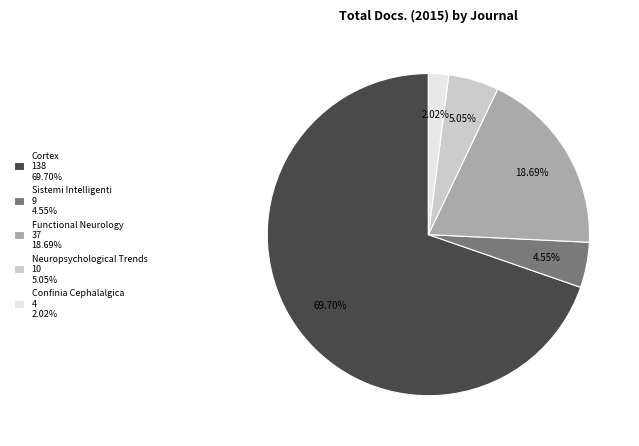

Approximately how many times larger is the value at Neuropsychological Trends compared to Sistemi Intelligenti?

1.1